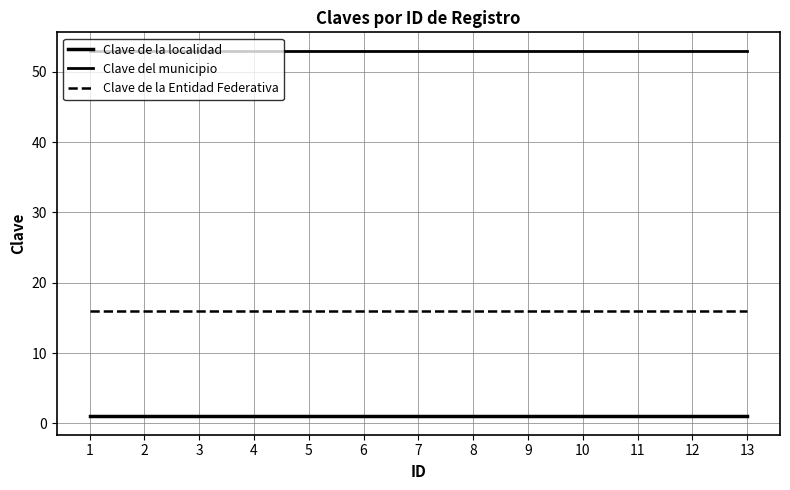

True or false: Clave de la localidad and Clave de la Entidad Federativa cross at least once.

False